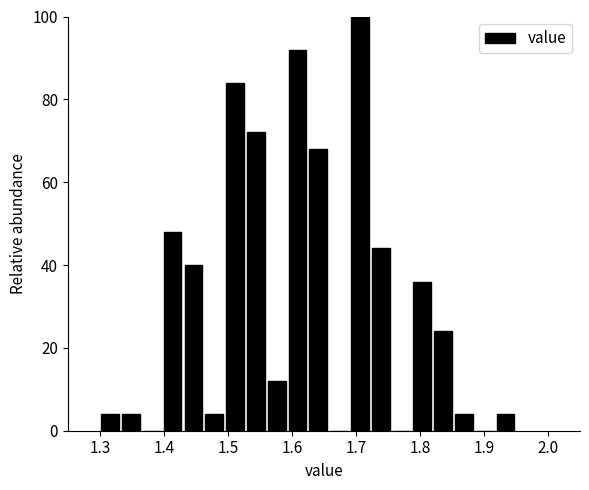

Read against the x-axis, roughly where is the centre of the tallest bar?

1.71